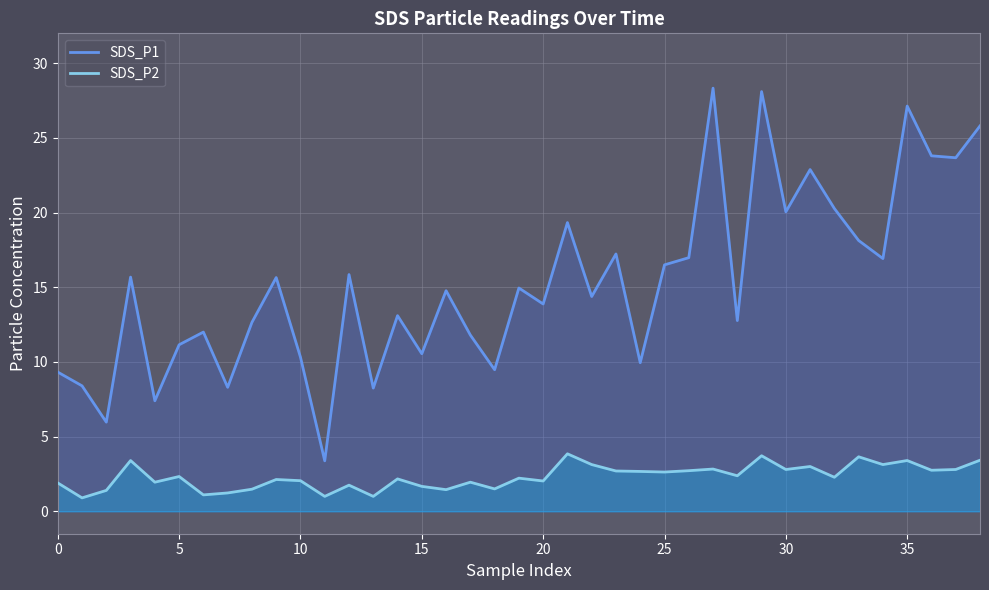

Does the chart display data point markers on the line(s)?

No